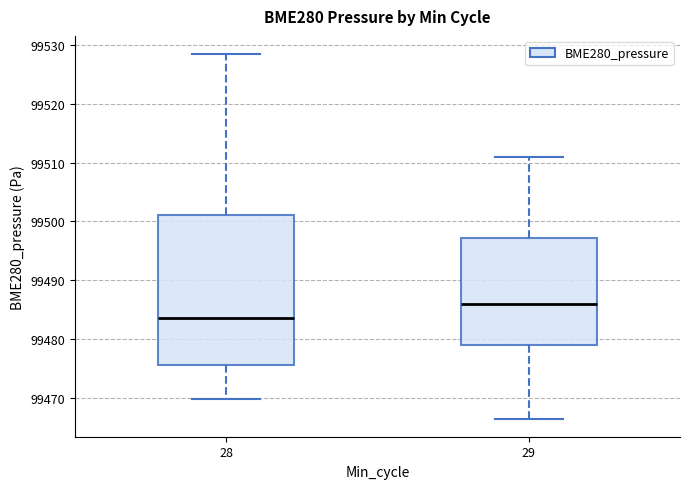

Which box has the lowest median line?

28